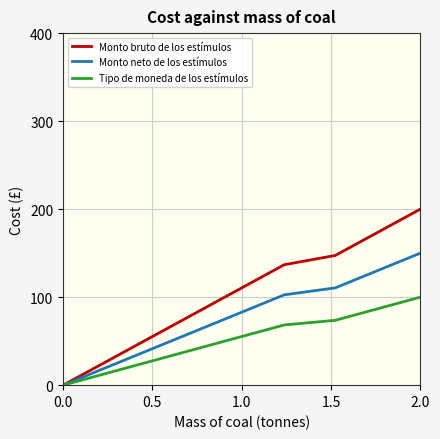

What is the maximum value shown in the chart?

200.0